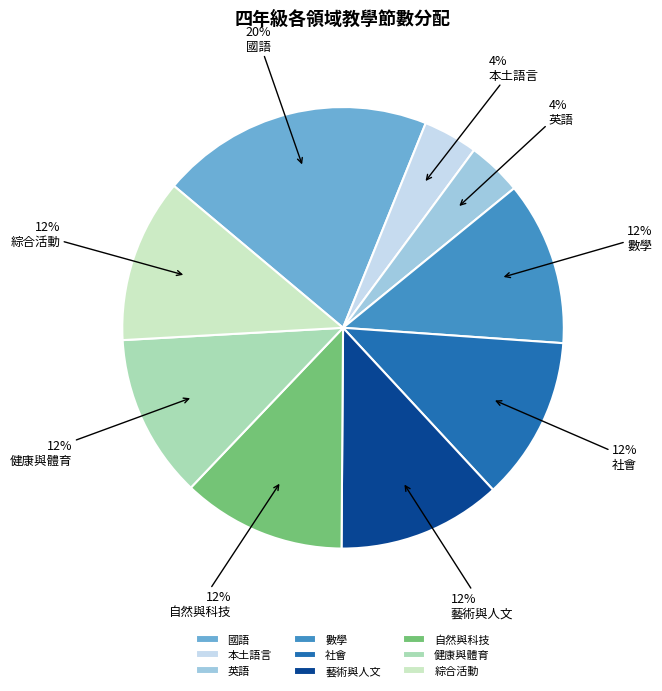

To the nearest percent, what is the combined percentage of 自然與科技 and 藝術與人文?

24%